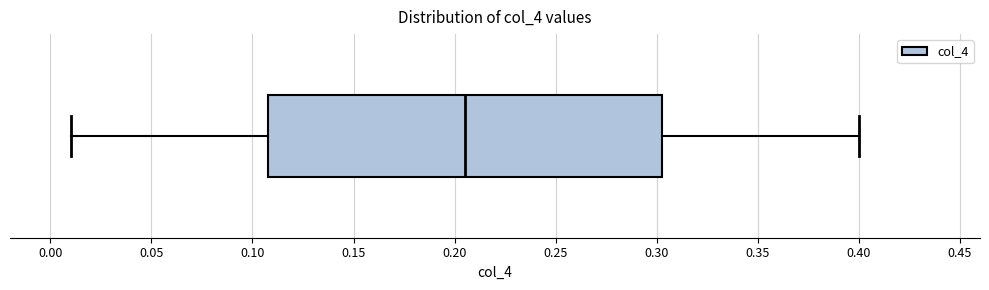

Transcribe this box plot: give where the median line is, the range the box spans, and where the two whiskers end, as read against the x-axis. The values are not printed on the chart, so give them approximately, as read against the axis.

median 0.205, box 0.110 to 0.305, whiskers 0.010 to 0.400